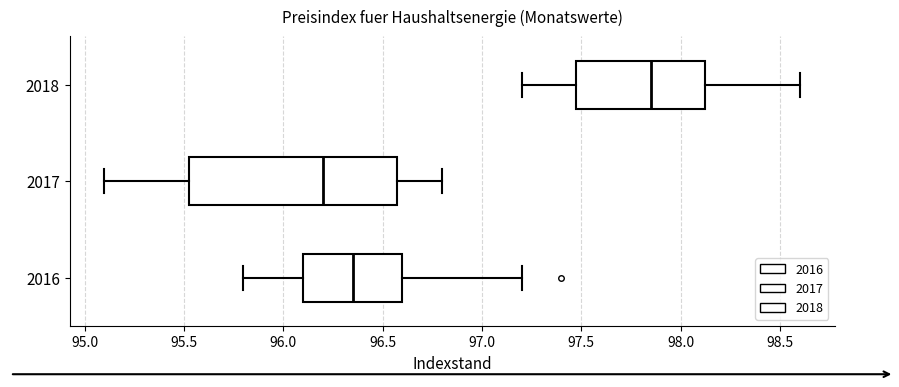

Where is the right edge of the box at y = 2017 on the x-axis? The values are not printed on the chart, so give them approximately, as read against the axis.

96.60